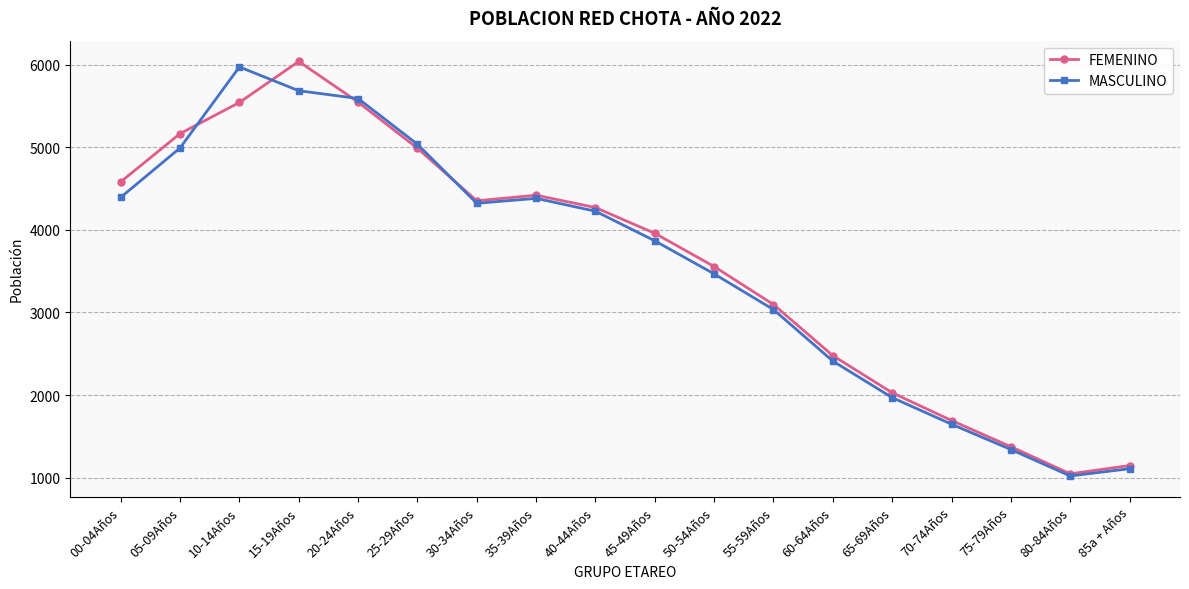

What are all the series names shown in the legend?

FEMENINO, MASCULINO